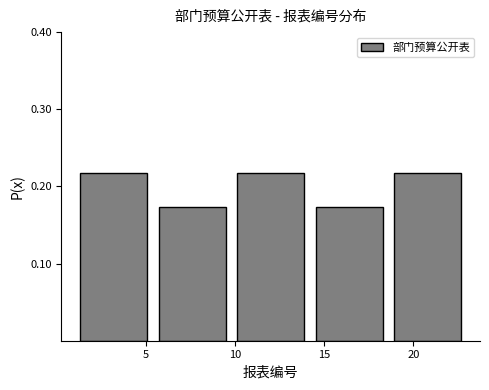

How tall is the bar that spans 5.4 to 9.8 on the x-axis? Neither the bar edges nor the heights are printed on the chart, so give them approximately, as read against the axes.

0.17